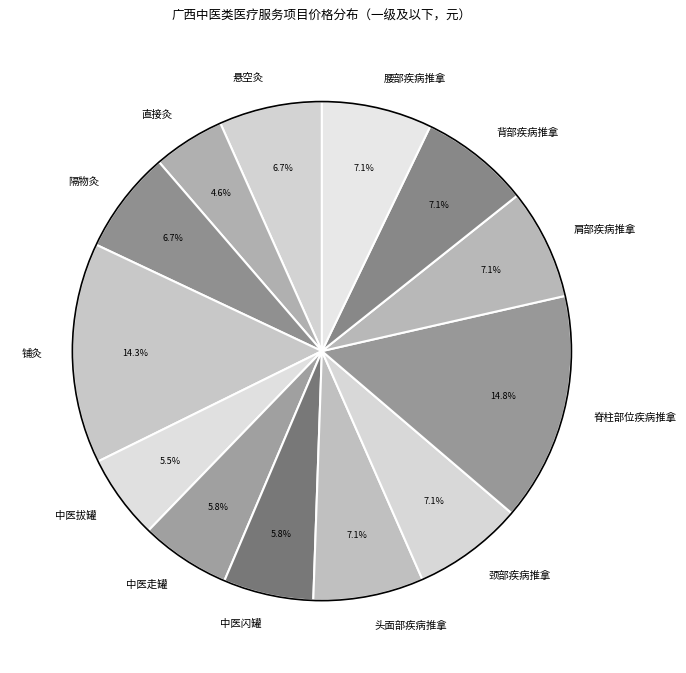

Does 中医走罐 represent more than half of the total?

No